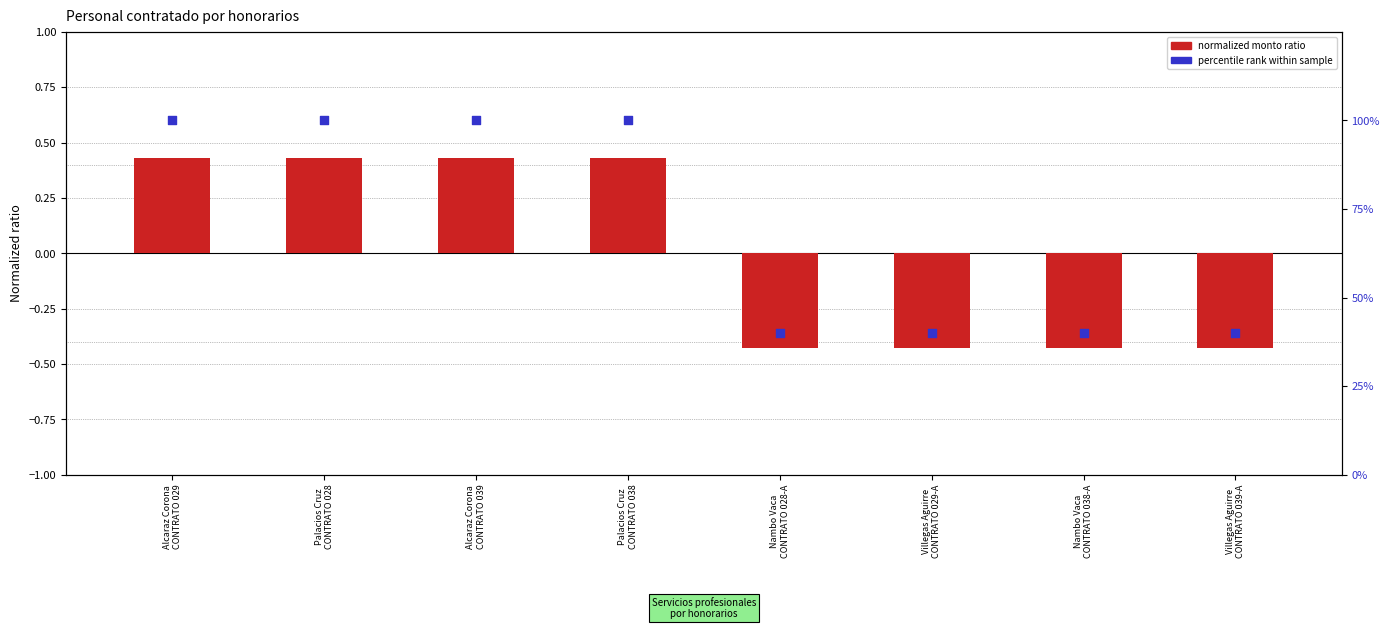

Which series has the widest spread of Y values?

percentile rank within sample